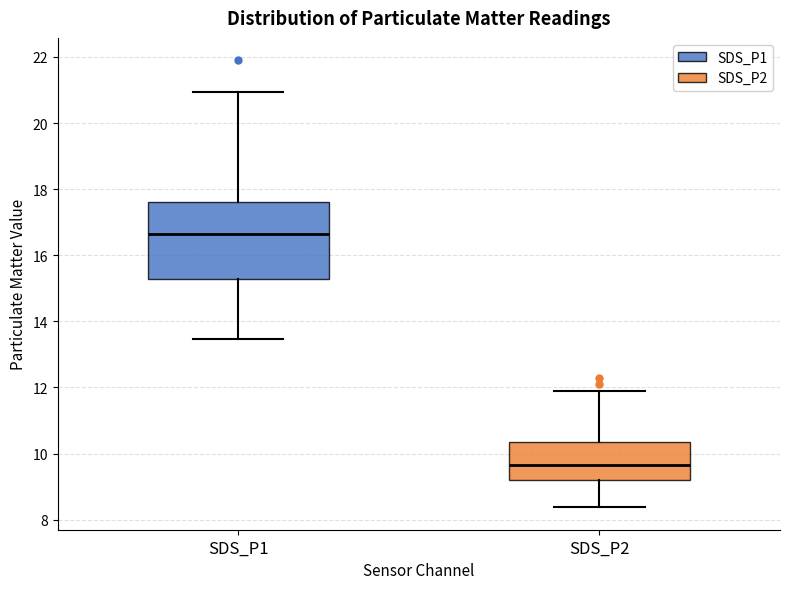

Comparing the boxes themselves (not the whiskers), which one is the tallest?

SDS_P1